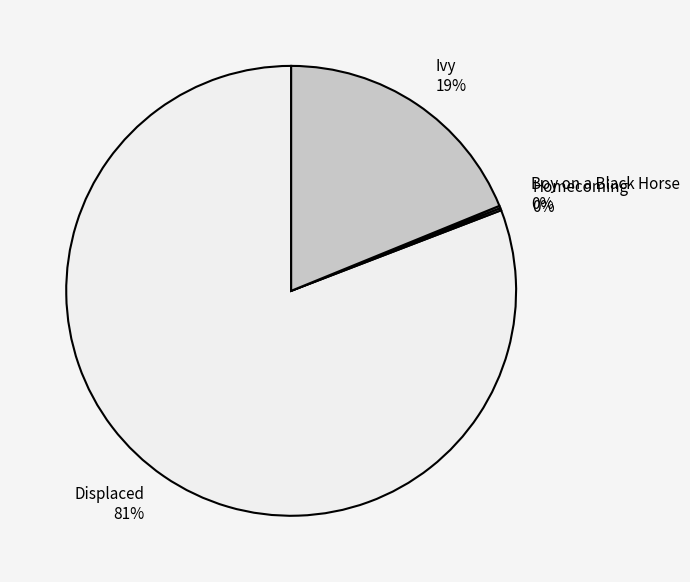

To the nearest percent, what is the difference between the Displaced and Ivy slice percentages?

62%